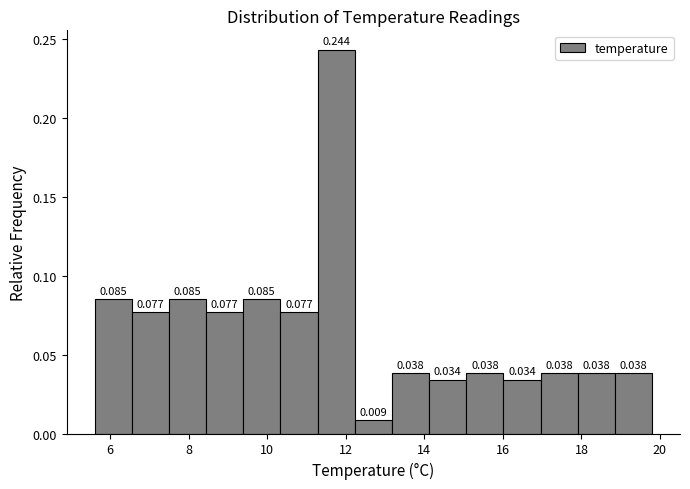

Which range on the x-axis has the tallest bar?

11.2 to 12.2